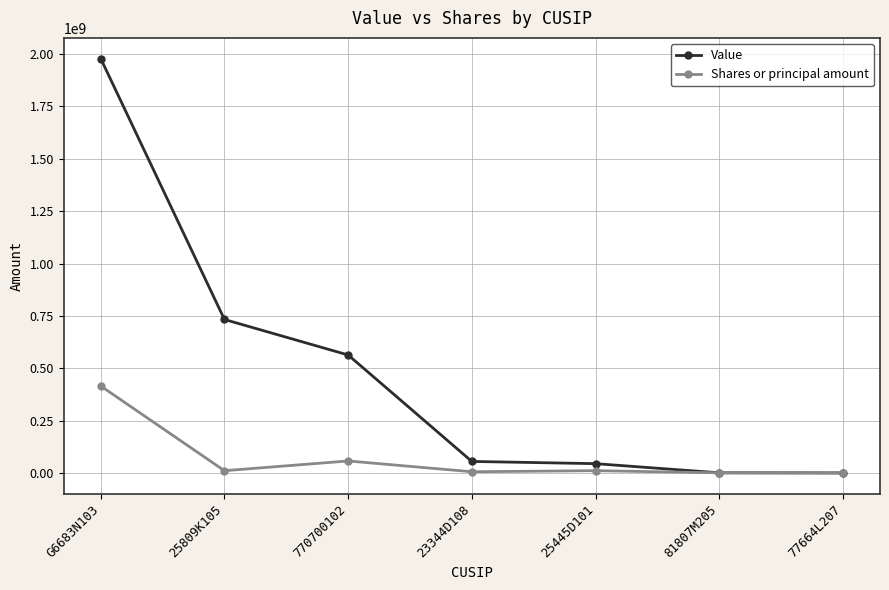

How many lines are shown in the chart?

2